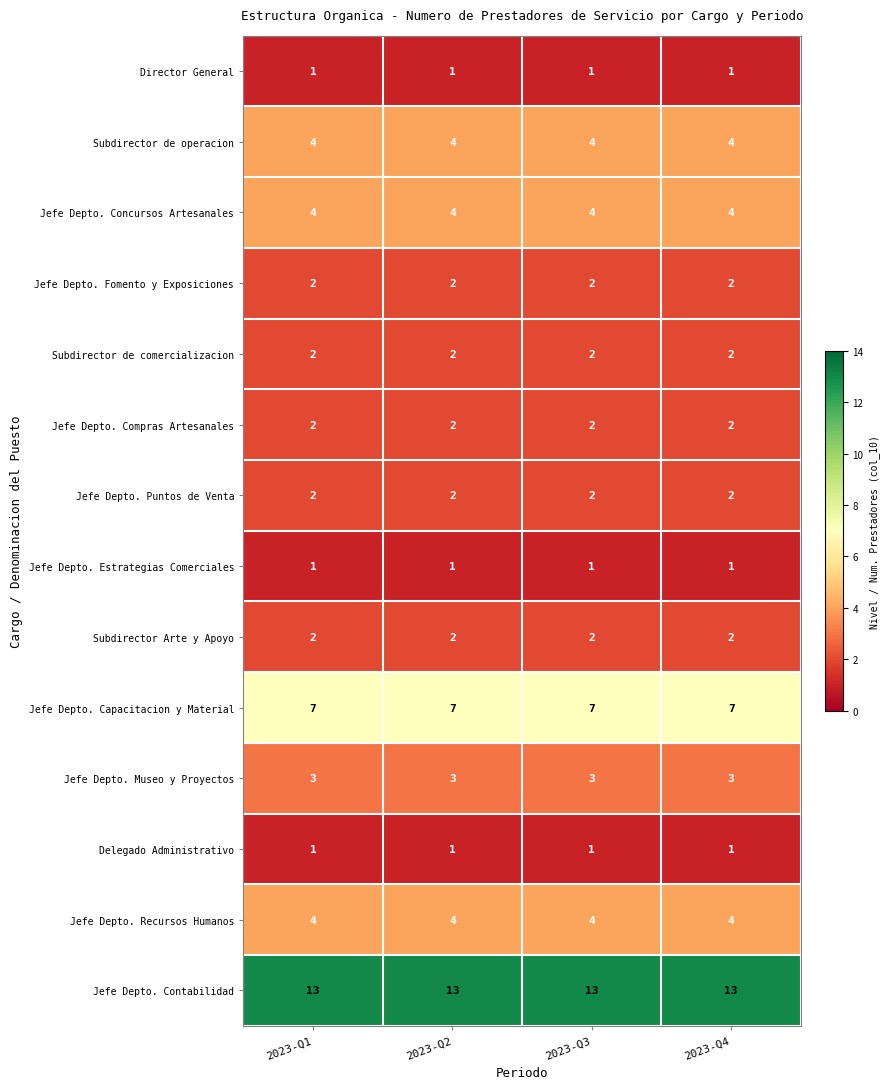

What is the minimum value for Jefe Depto. Recursos Humanos?

4